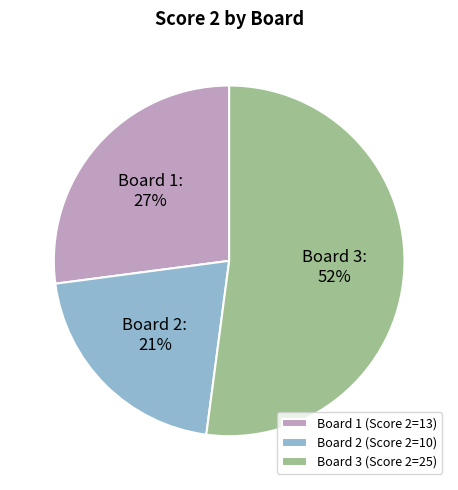

To the nearest percent, what percentage of the pie is Board 2?

21%